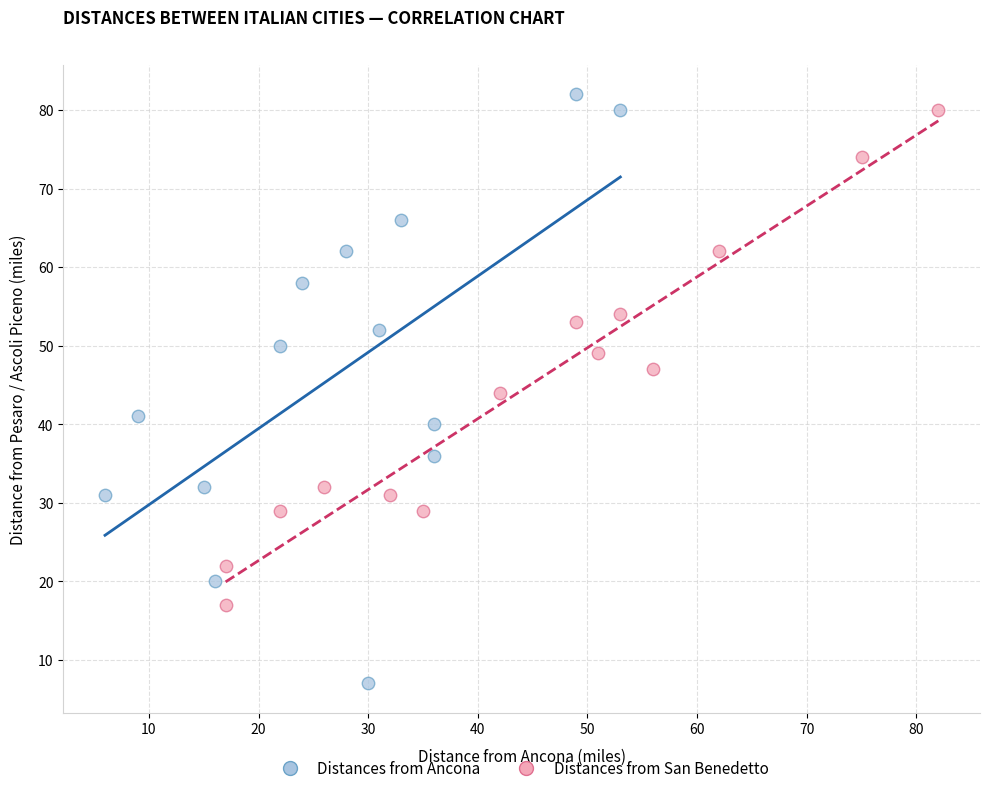

Which series has the widest spread of Y values?

Distances from Ancona